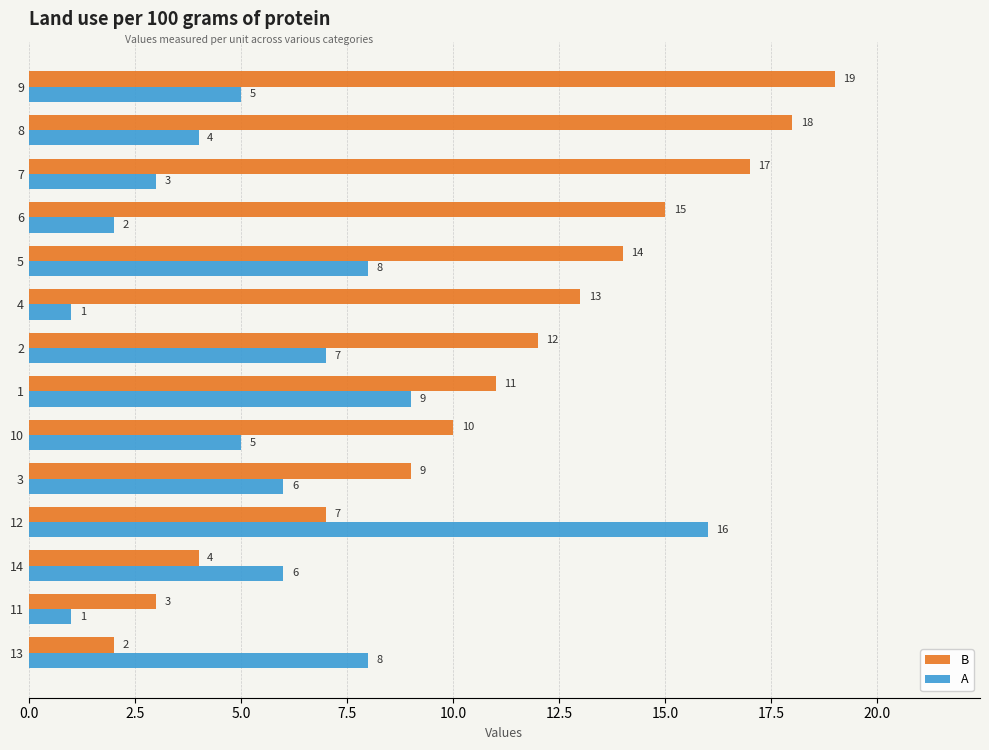

The value of B at 4 is 17. True or false?

False